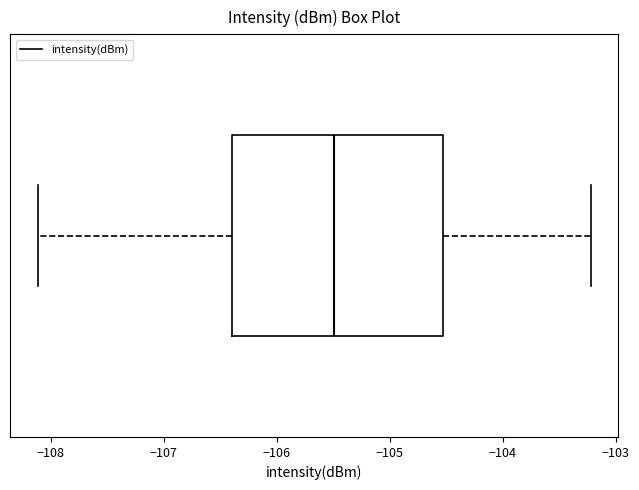

Where does the right whisker of the box end on the x-axis? The values are not printed on the chart, so give them approximately, as read against the axis.

-103.2